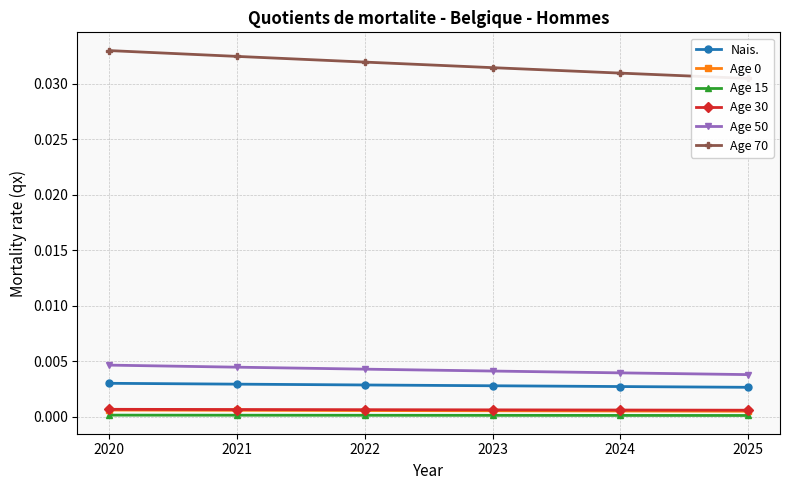

At which category does the chart reach its minimum across all series?

2025